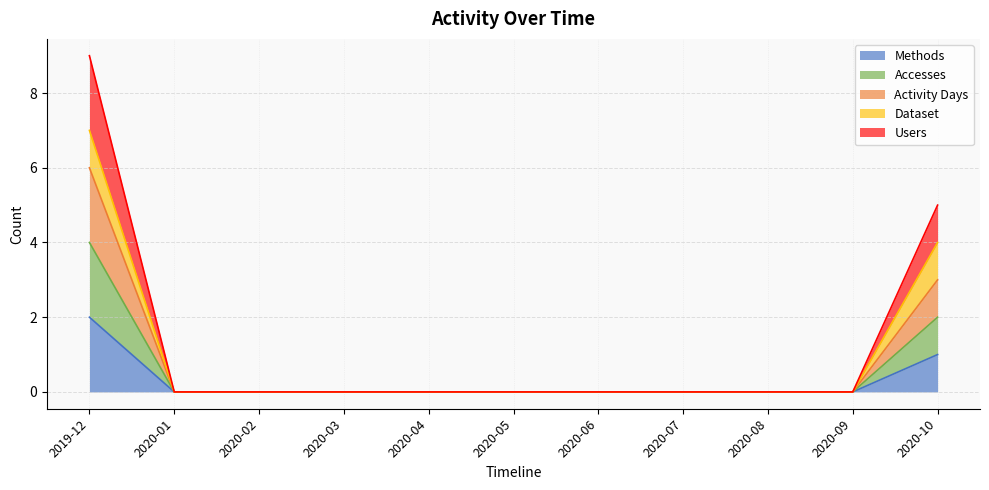

At how many categories does at least one series exceed 7?

1